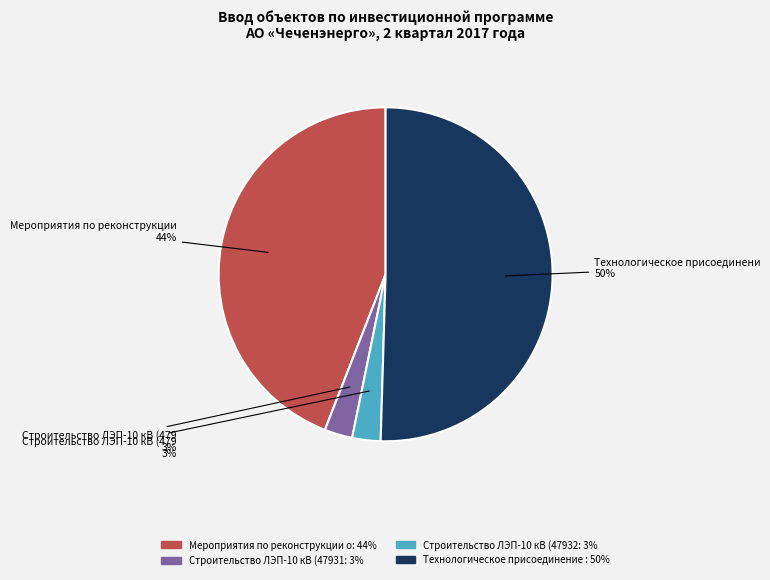

Which category accounts for the majority?

Технологическое присоединение (всего)